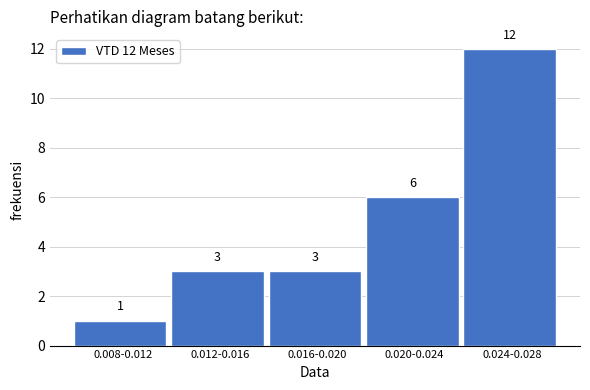

Reading left to right, list all the values displayed in this chart.

1	3	3	6	12